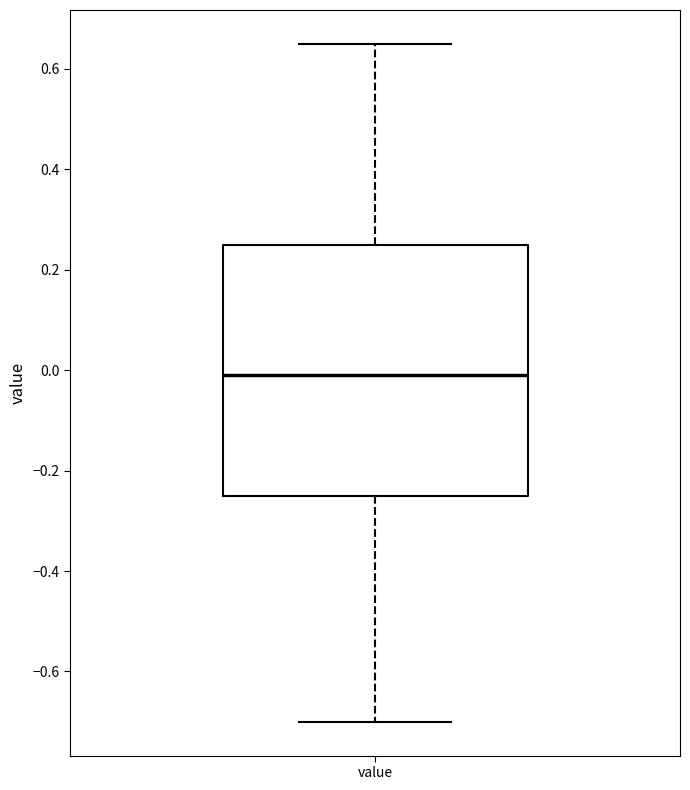

Where does the upper whisker of the box for value end on the y-axis? The values are not printed on the chart, so give them approximately, as read against the axis.

0.66